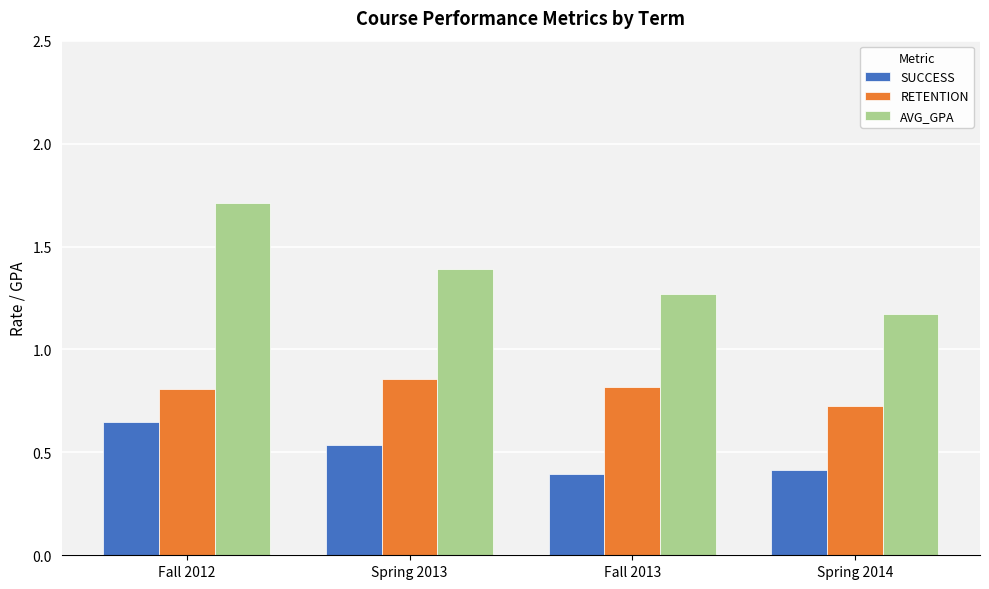

Rank the series by their maximum value, from lowest to highest.

SUCCESS, RETENTION, AVG_GPA